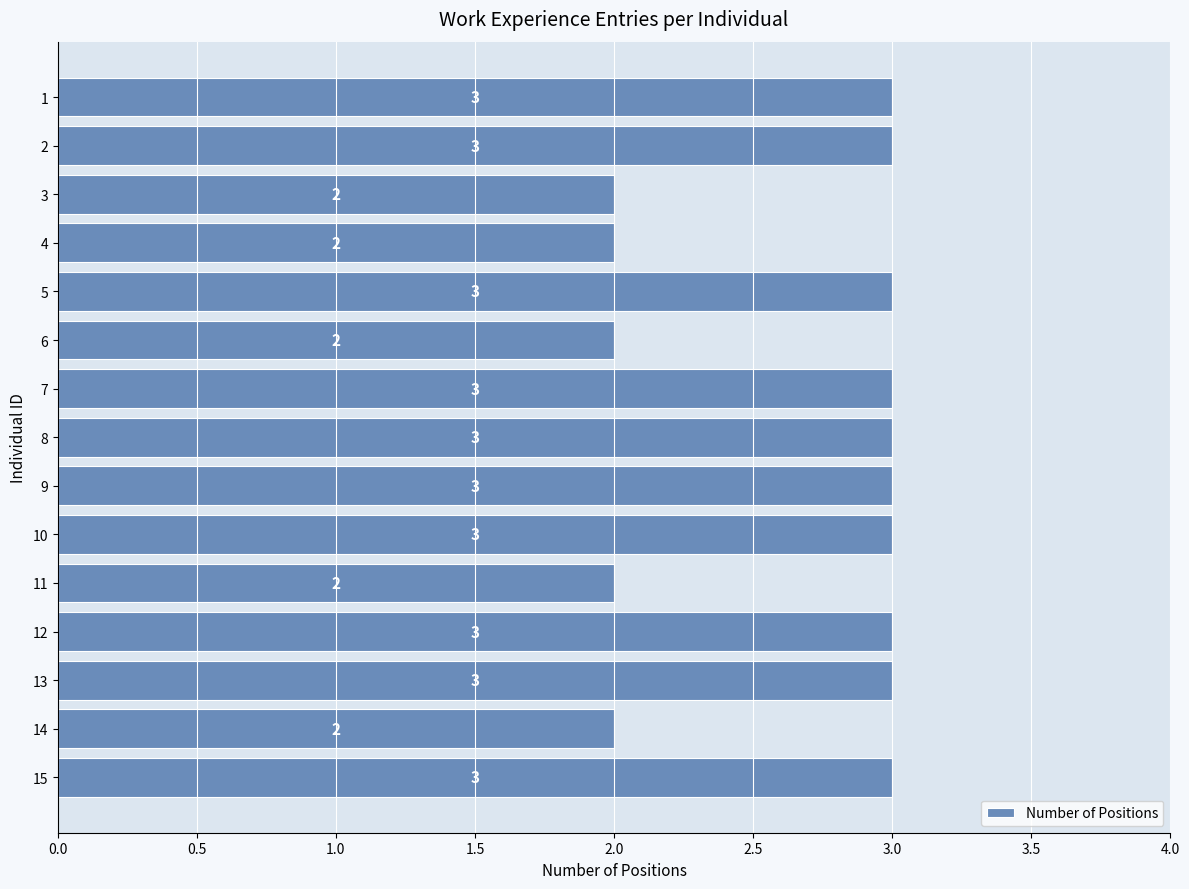

What is the maximum value shown in the chart?

3